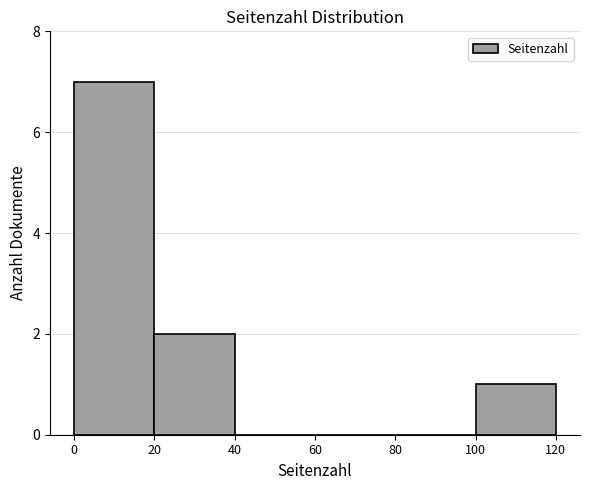

Reading left to right, transcribe this chart: for each bar, give the range it covers on the x-axis and its height. The values are not printed on the chart, so give them approximately, as read against the axis.

0 to 20: 7
20 to 40: 2
40 to 60: 0
60 to 80: 0
80 to 100: 0
100 to 120: 1